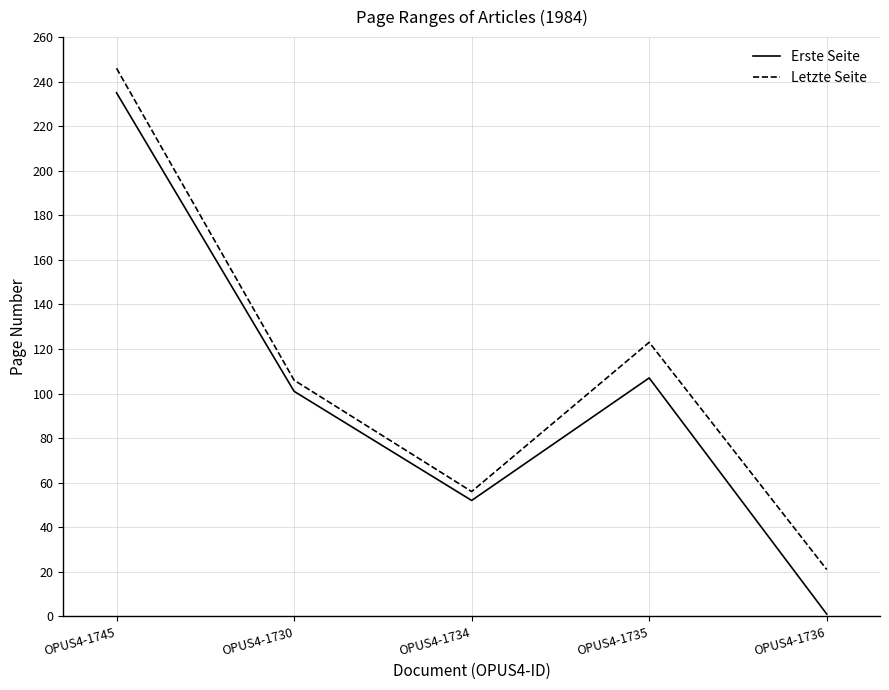

The value of Erste Seite at OPUS4-1735 is 107. True or false?

True